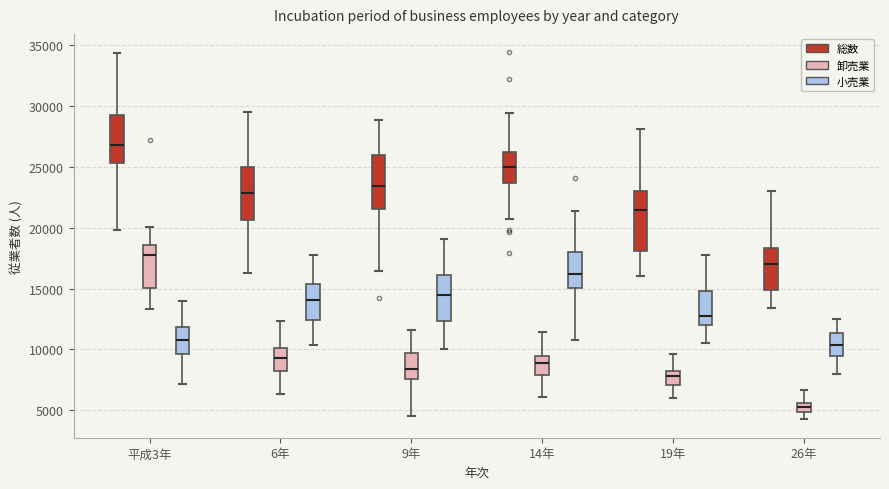

Which box has the lowest median line?

26年 (卸売業)